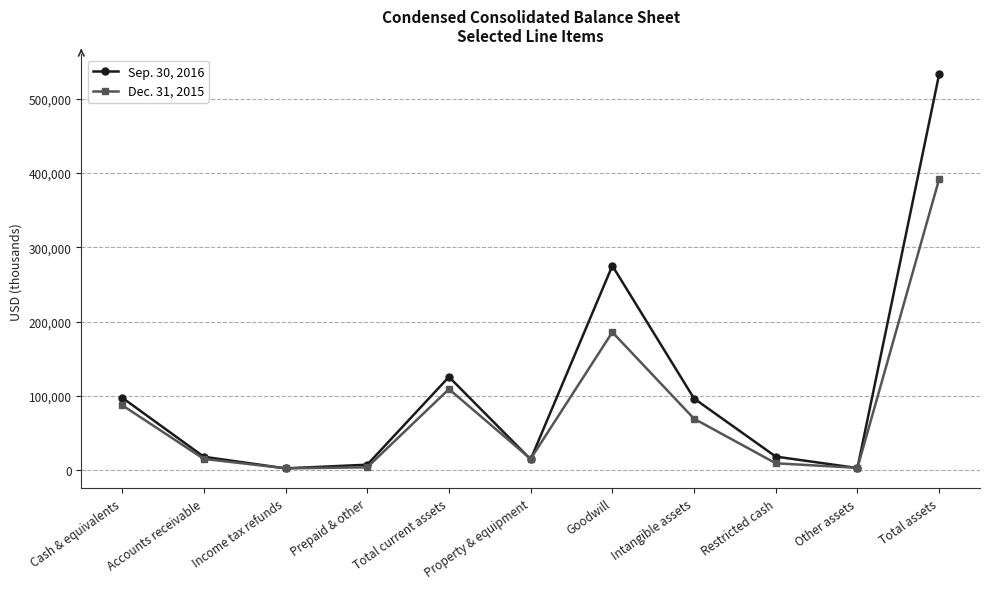

At how many categories does at least one series exceed 443148?

1